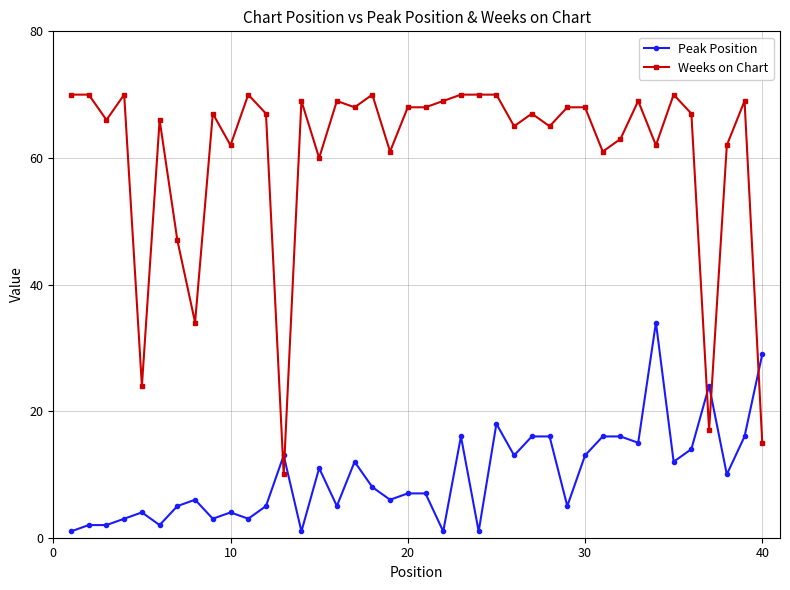

At how many categories does at least one series exceed 9?

40